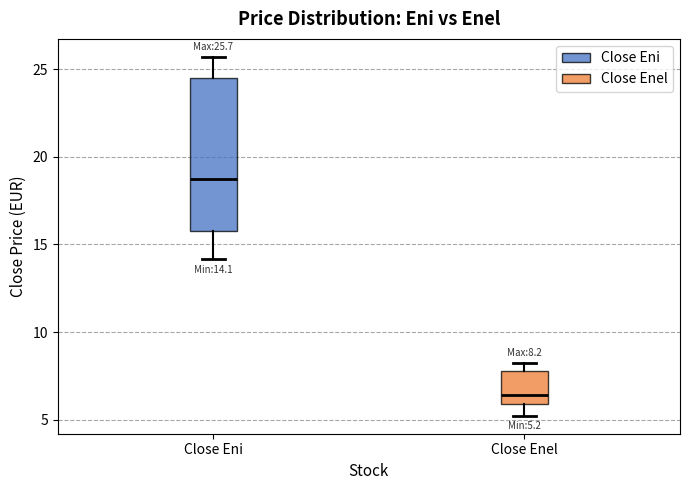

Which box is the tallest, from its lower edge to its upper edge?

Close Eni